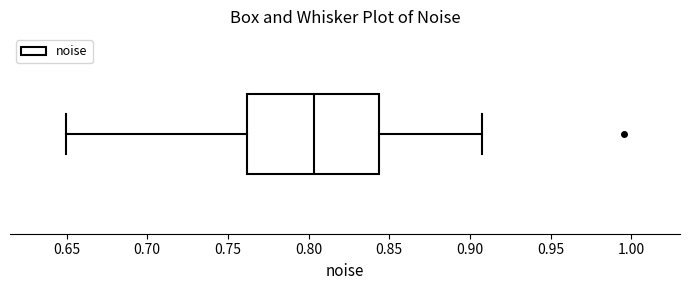

Transcribe this box plot: give where the median line is, the range the box spans, and where the two whiskers end, as read against the x-axis. The values are not printed on the chart, so give them approximately, as read against the axis.

median 0.805, box 0.760 to 0.845, whiskers 0.650 to 0.910